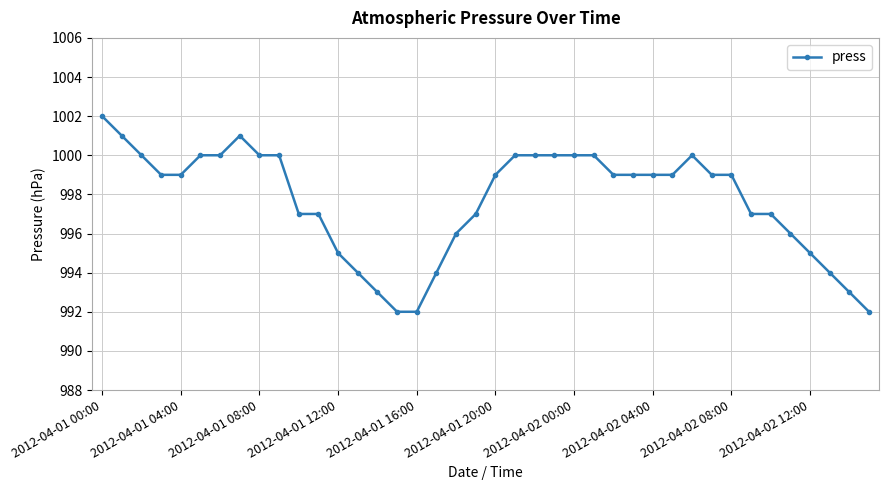

True or false: there are more than 1 points higher than both neighbors.

True